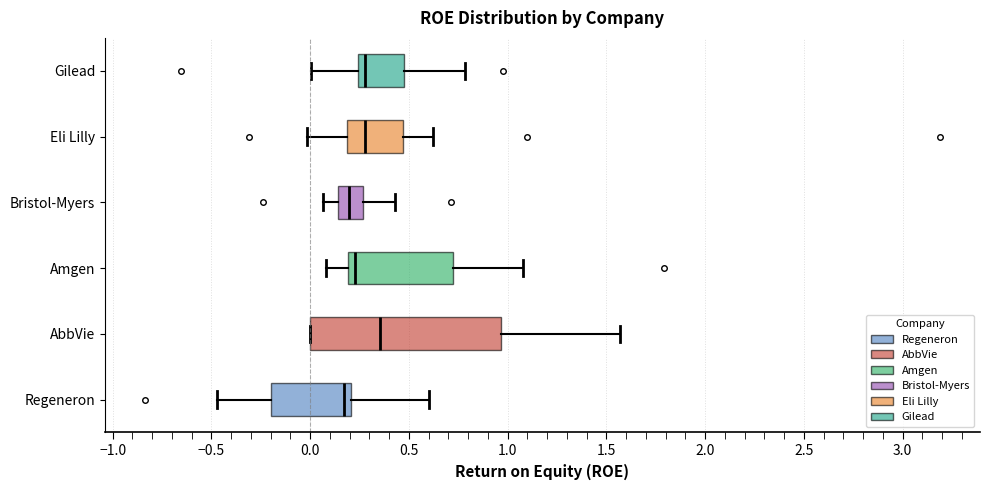

Which box's median line is the furthest to the right?

AbbVie